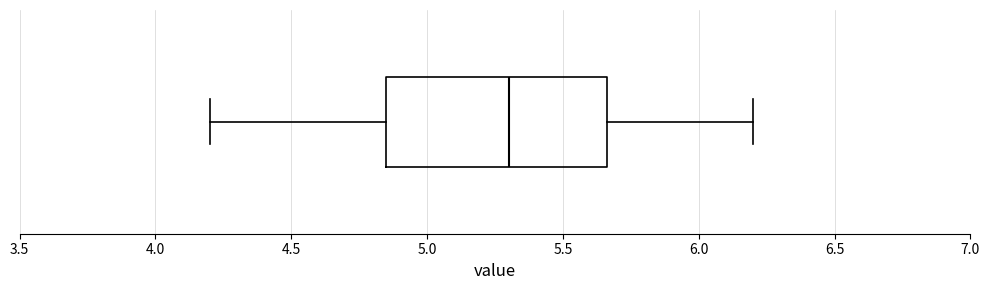

Where does the median line of the box sit on the x-axis? The values are not printed on the chart, so give them approximately, as read against the axis.

5.30